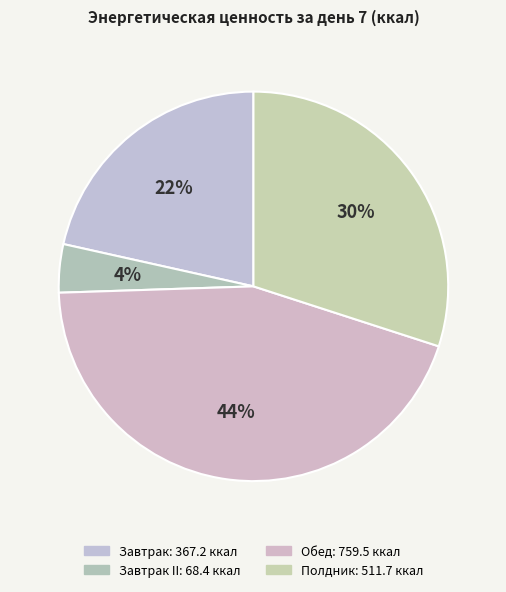

Rank the categories by value from lowest to highest.

Завтрак II (68.4 ккал), Завтрак (367.2 ккал), Полдник (511.7 ккал), Обед (759.5 ккал)